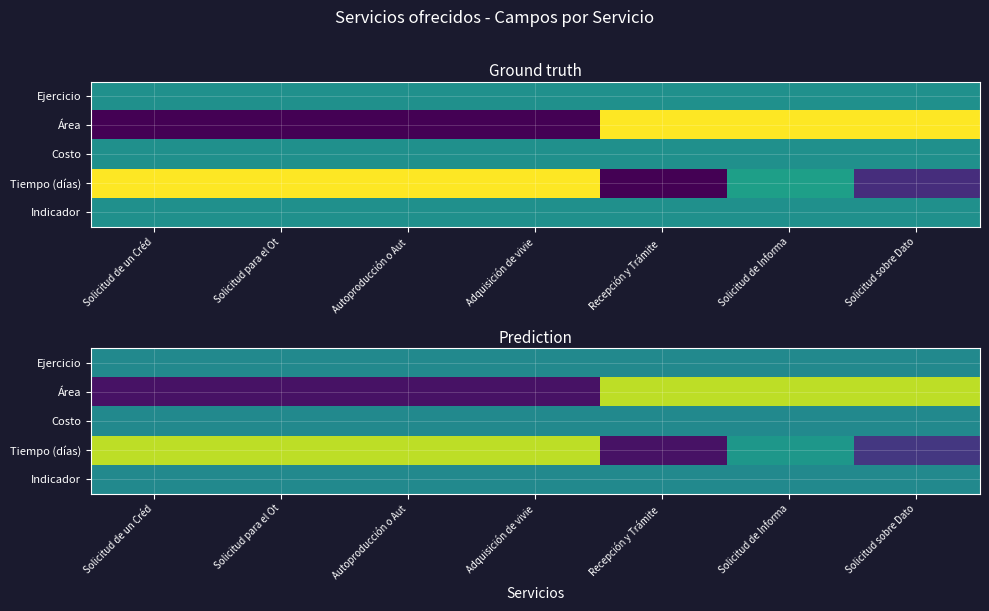

The Ejercicio series shows 0.8 at Autoproducción o Aut. True or false?

False